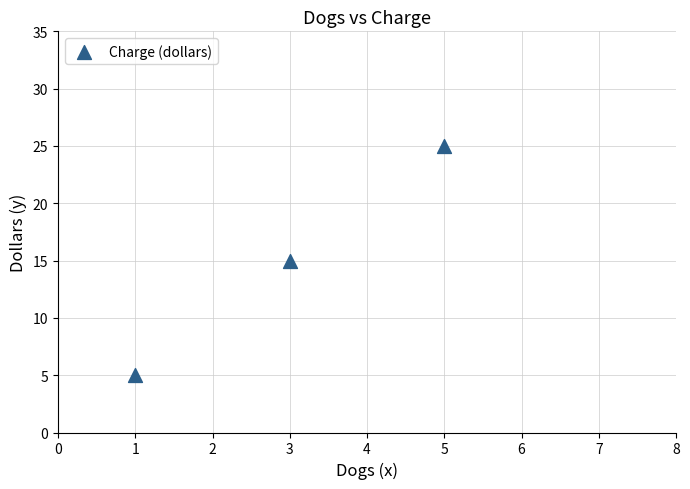

What is the range of X values (max minus min)?

4